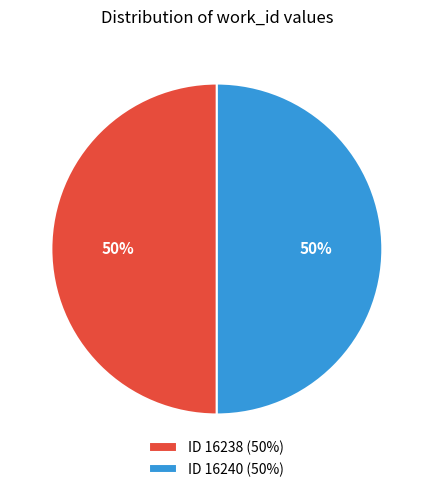

Combined, do ID 16240 (50%) and ID 16238 (50%) account for over 50%?

Yes